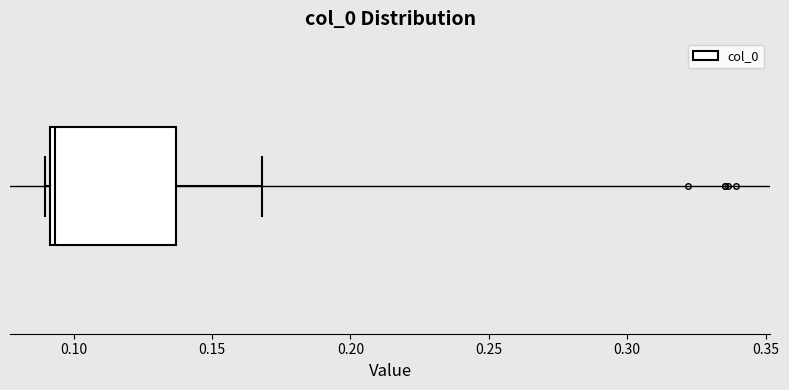

Read this box plot against the x-axis: the position of the median line, the range covered by the box, and the ends of both whiskers. The values are not printed on the chart, so give them approximately, as read against the axis.

median 0.095, box 0.090 to 0.135, whiskers 0.090 (just left of the box's left edge) to 0.170